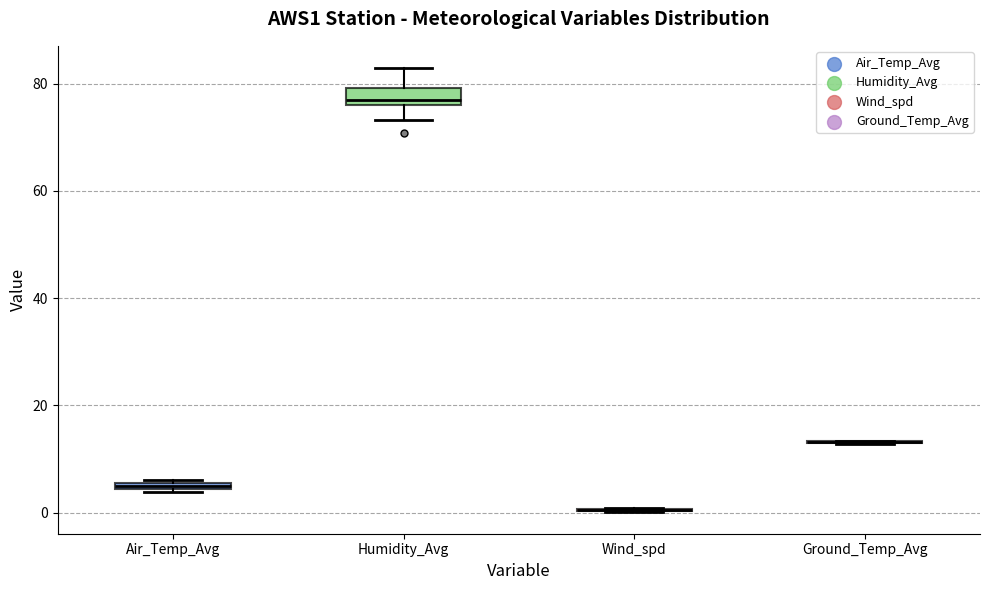

Which box is the tallest, from its lower edge to its upper edge?

Humidity_Avg